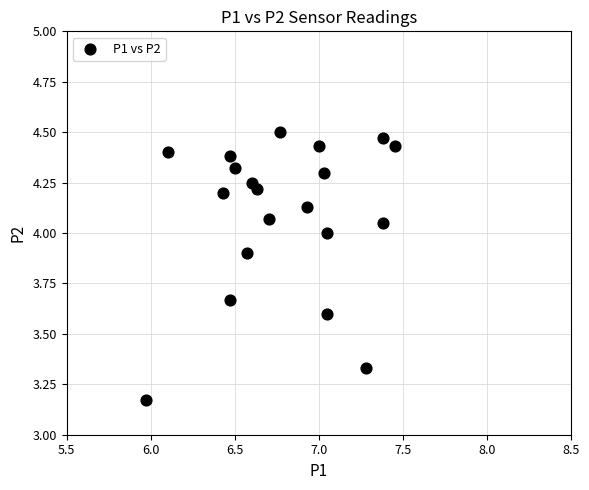

What is the range of X values (max minus min)?

1.5